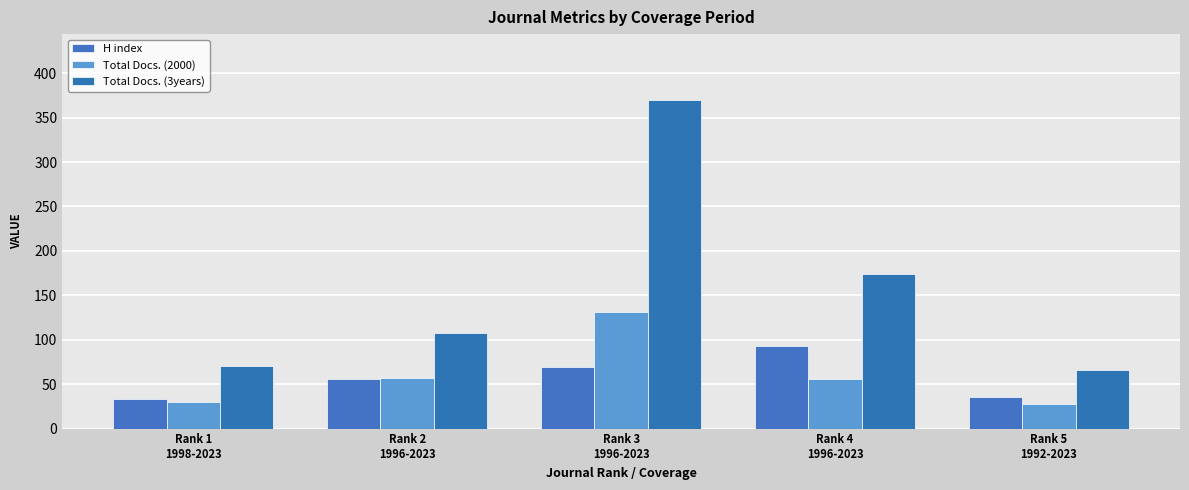

At which category does the chart reach its peak across all series?

Rank 3
1996-2023